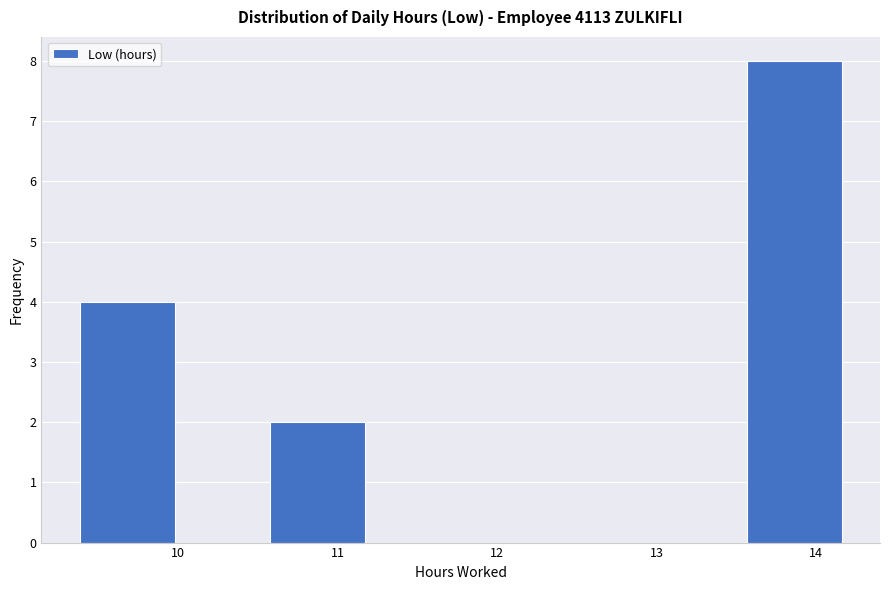

Reading left to right, list every bar in this chart as the range it spans on the x-axis followed by its height. Neither the bar edges nor the heights are printed on the chart, so give them approximately, as read against the axes.

9.4 to 10.0: 4
10.0 to 10.6: 0
10.6 to 11.2: 2
11.2 to 11.8: 0
11.8 to 12.4: 0
12.4 to 13.0: 0
13.0 to 13.6: 0
13.6 to 14.2: 8